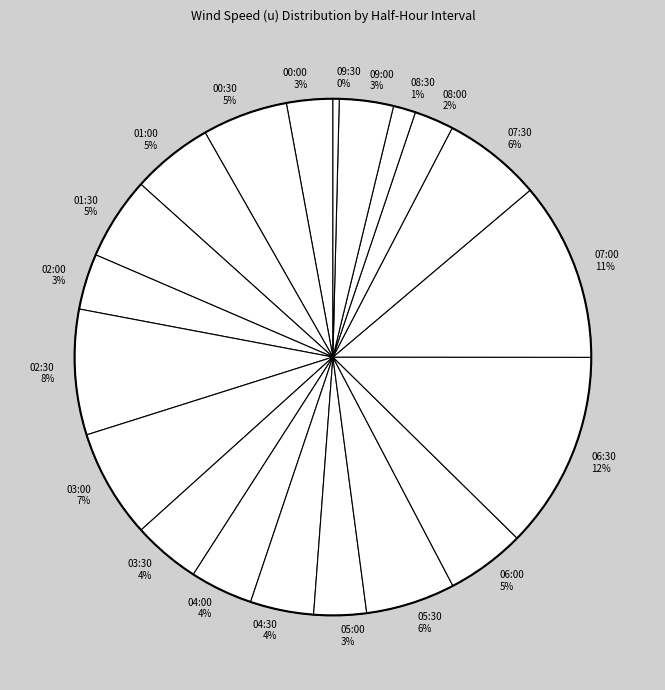

To the nearest percent, what is the difference between the largest and smallest slice percentages?

12%